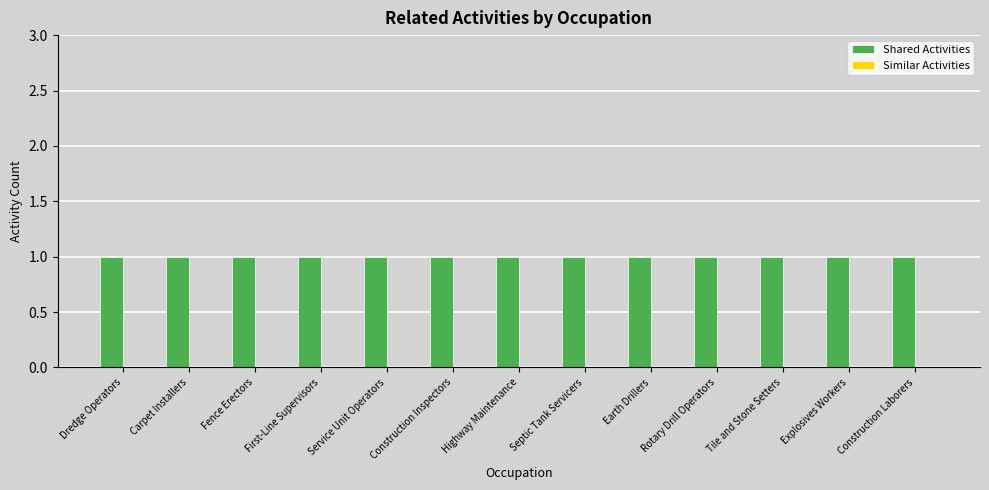

Is the value of Shared Activities at First-Line Supervisors greater than the value of Similar Activities at First-Line Supervisors?

Yes